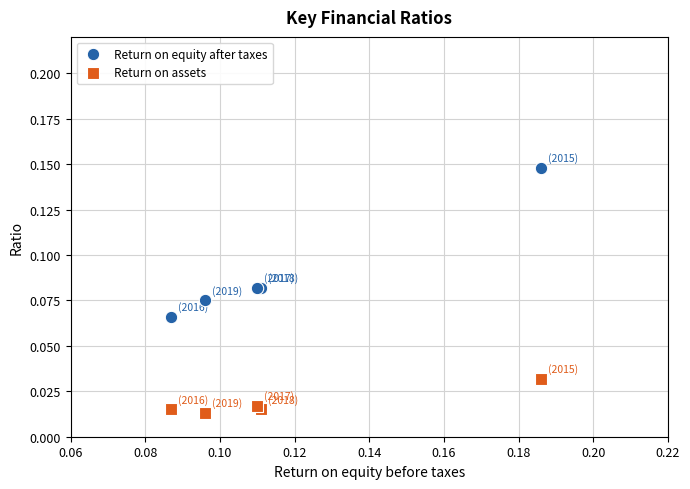

Which series reaches the minimum Y coordinate?

Return on assets